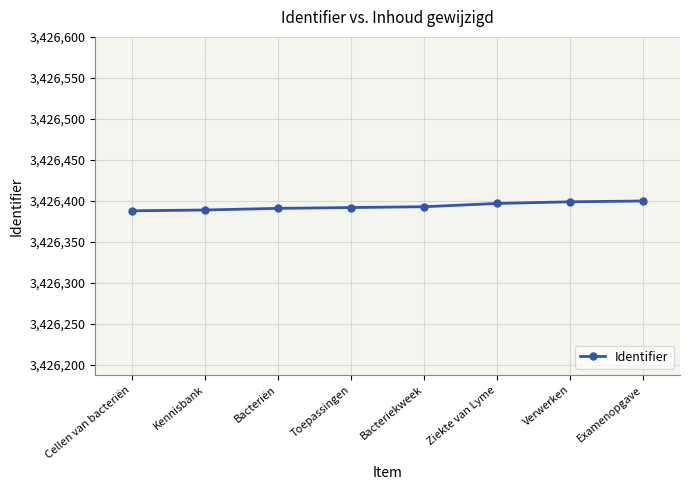

What is the difference between the values at Verwerken and Kennisbank?

10